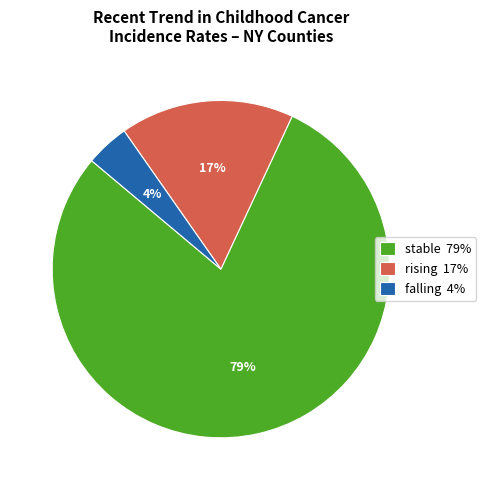

Between stable 79% and rising 17%, which is larger?

stable 79%